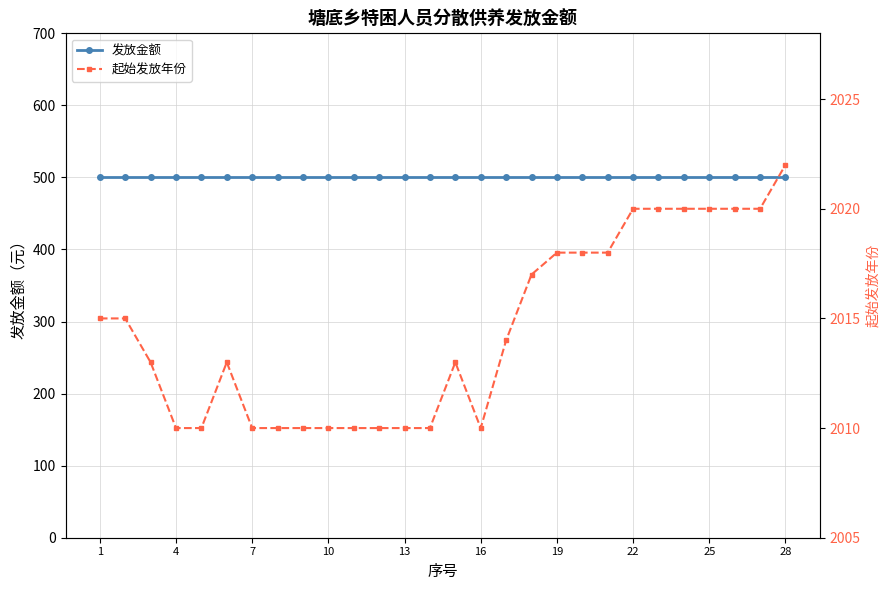

What is the sum of all 发放金额 values?

14028